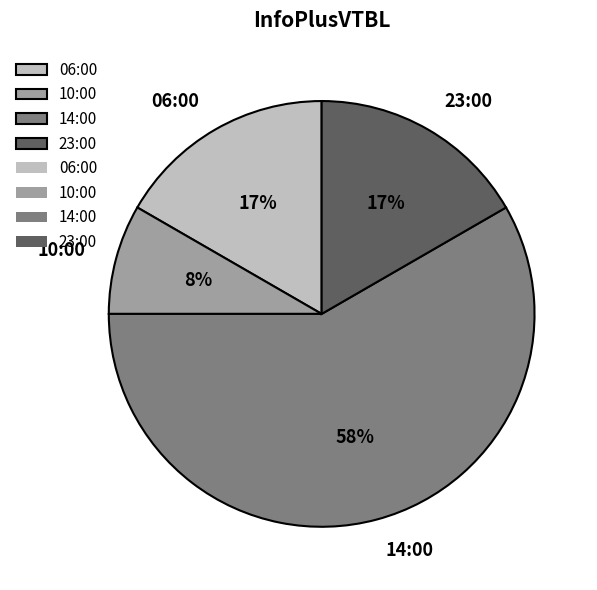

Which category has the biggest portion of the pie?

14:00